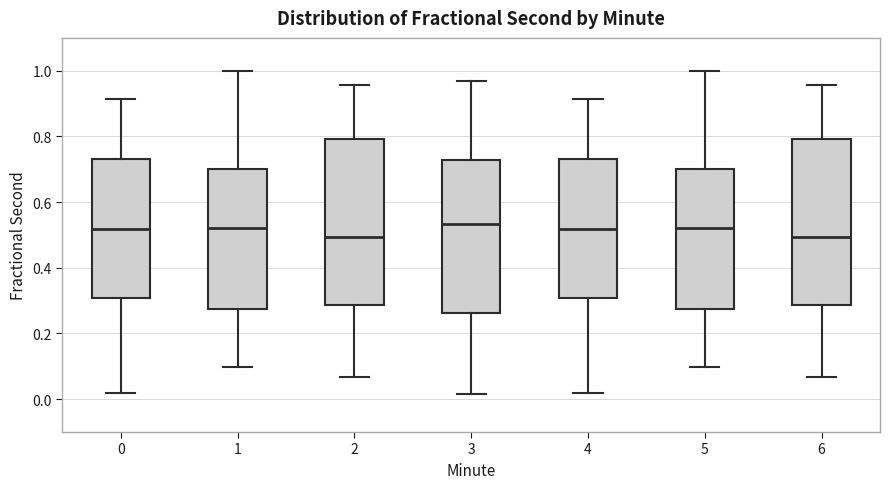

Reading left to right, transcribe this box plot: for each box, give where its median line is, the range the box spans, and where its two whiskers end, as read against the y-axis. The values are not printed on the chart, so give them approximately, as read against the axis.

0: median 0.52, box 0.30 to 0.74, whiskers 0.02 to 0.92
1: median 0.52, box 0.28 to 0.70, whiskers 0.10 to 1.00
2: median 0.50, box 0.28 to 0.80, whiskers 0.06 to 0.96
3: median 0.54, box 0.26 to 0.72, whiskers 0.02 to 0.96
4: median 0.52, box 0.30 to 0.74, whiskers 0.02 to 0.92
5: median 0.52, box 0.28 to 0.70, whiskers 0.10 to 1.00
6: median 0.50, box 0.28 to 0.80, whiskers 0.06 to 0.96